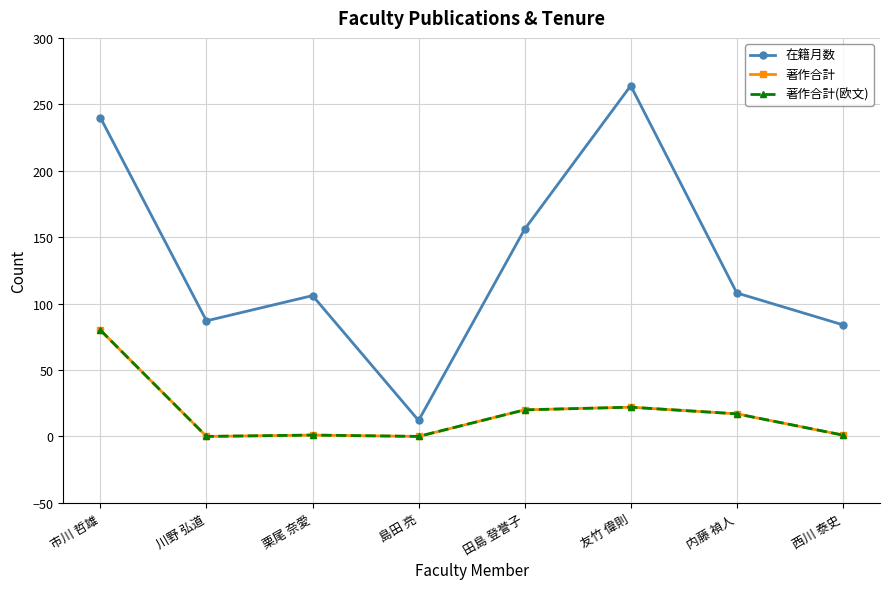

How many lines are shown in the chart?

3